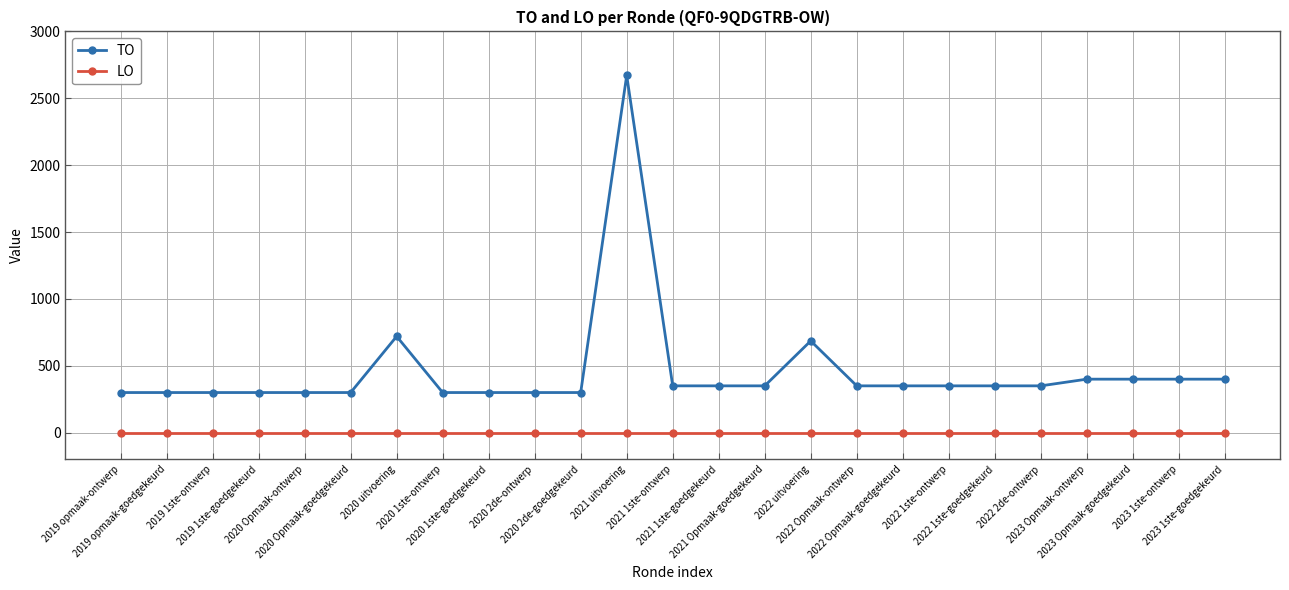

Which category has the highest value across all series?

2021 uitvoering